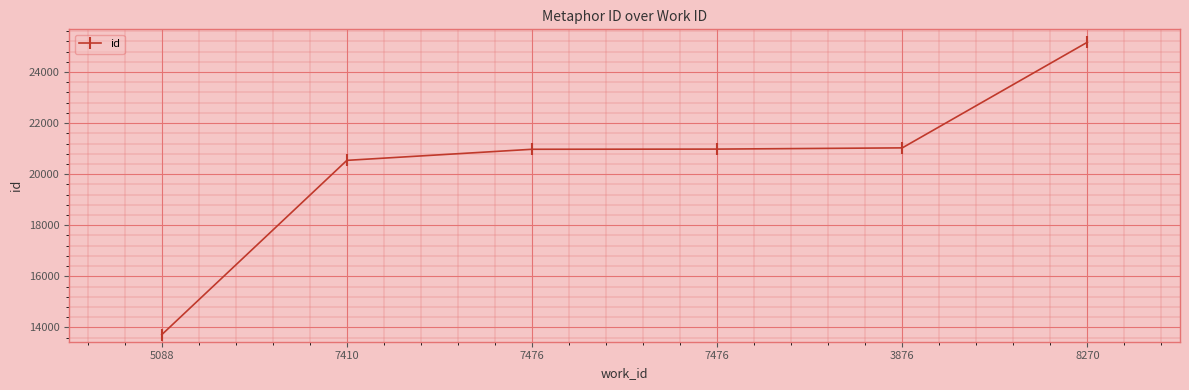

True or false: the data has more than 2 interior local peaks.

False